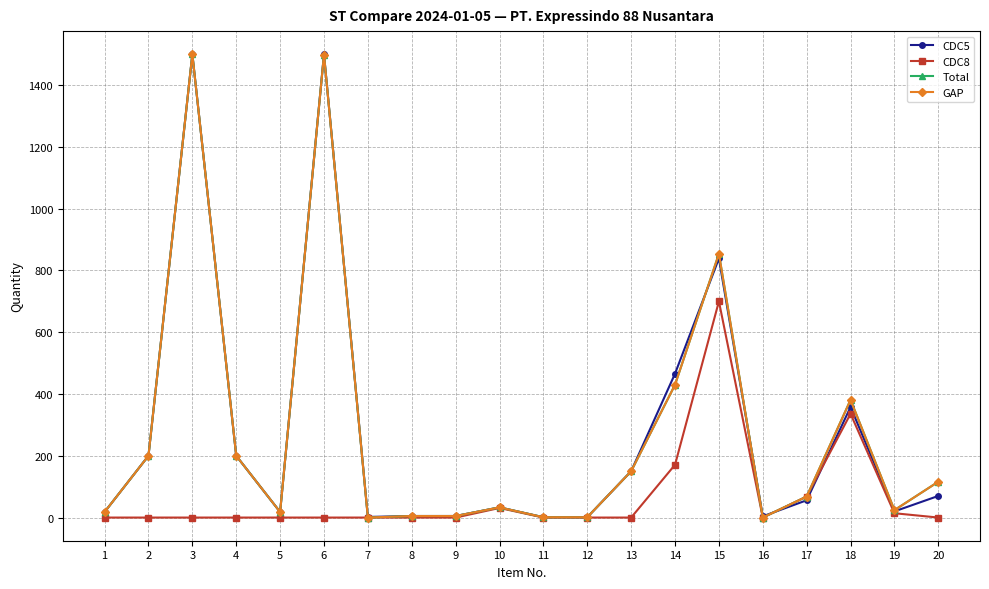

What is the value of the CDC5 point at the 15th from the left?

839